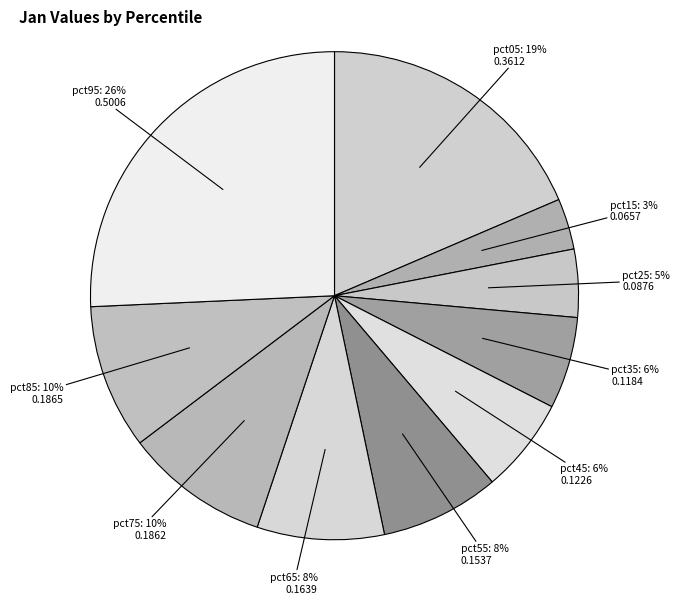

How many slices are in this pie chart?

10